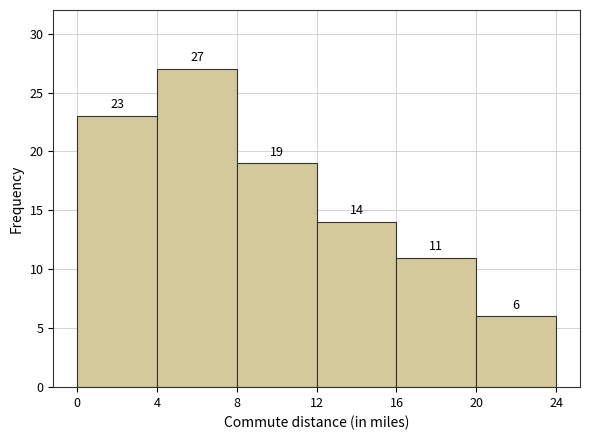

Reading left to right, transcribe this chart: for each bar, give the range it covers on the x-axis and its height.

0 to 4: 23
4 to 8: 27
8 to 12: 19
12 to 16: 14
16 to 20: 11
20 to 24: 6